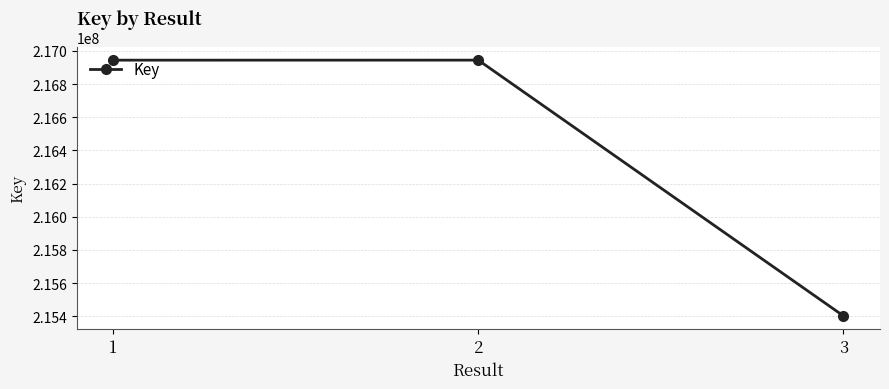

What is the greatest value displayed?

216944091